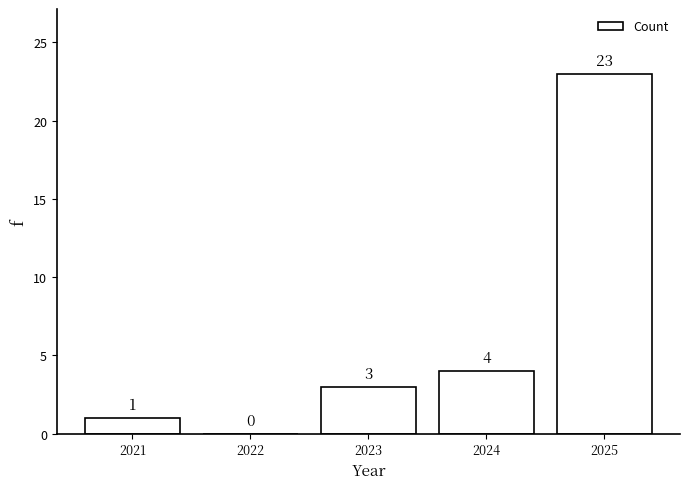

Reading right to left, transcribe all the data shown in this chart.

2025=23	2024=4	2023=3	2022=0	2021=1